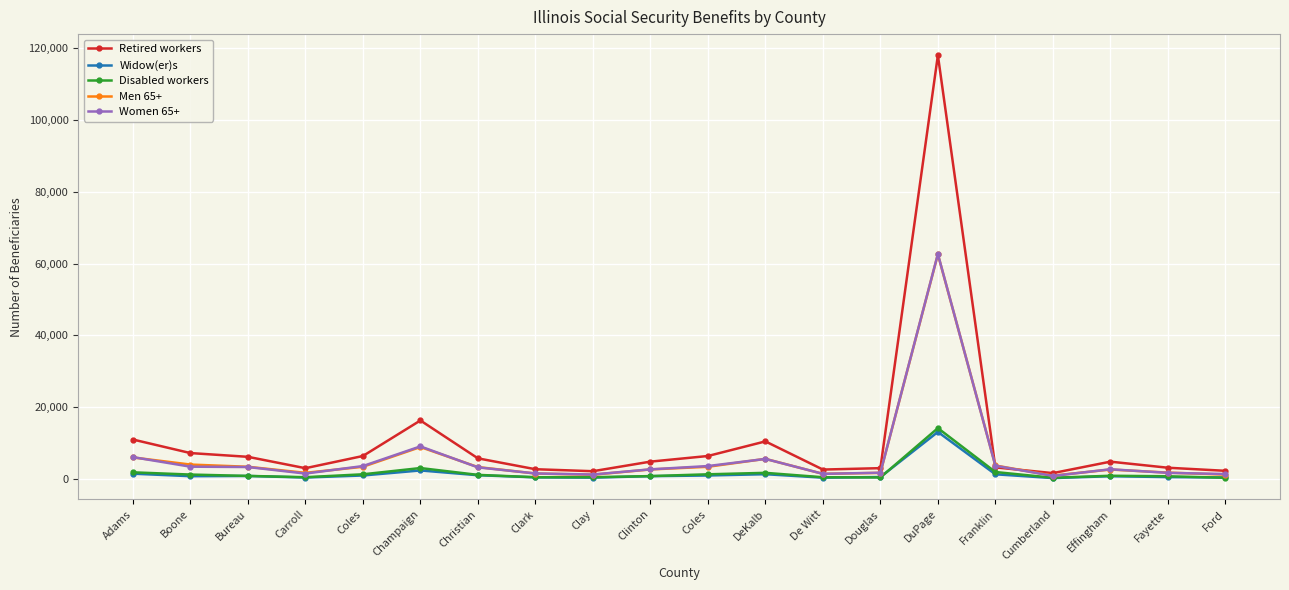

List the series in order of their peak value, highest first.

Retired workers, Women 65+, Men 65+, Disabled workers, Widow(er)s